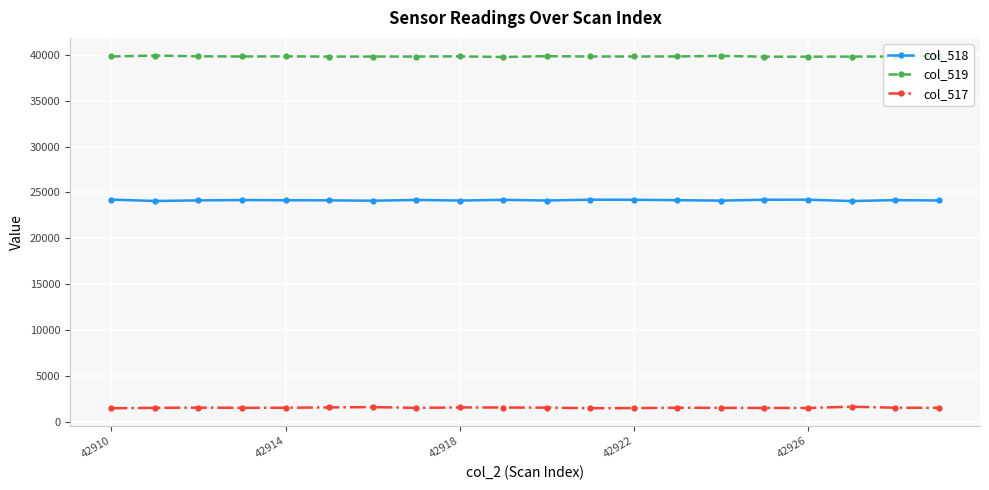

True or false: col_519 and col_517 cross at least once.

False